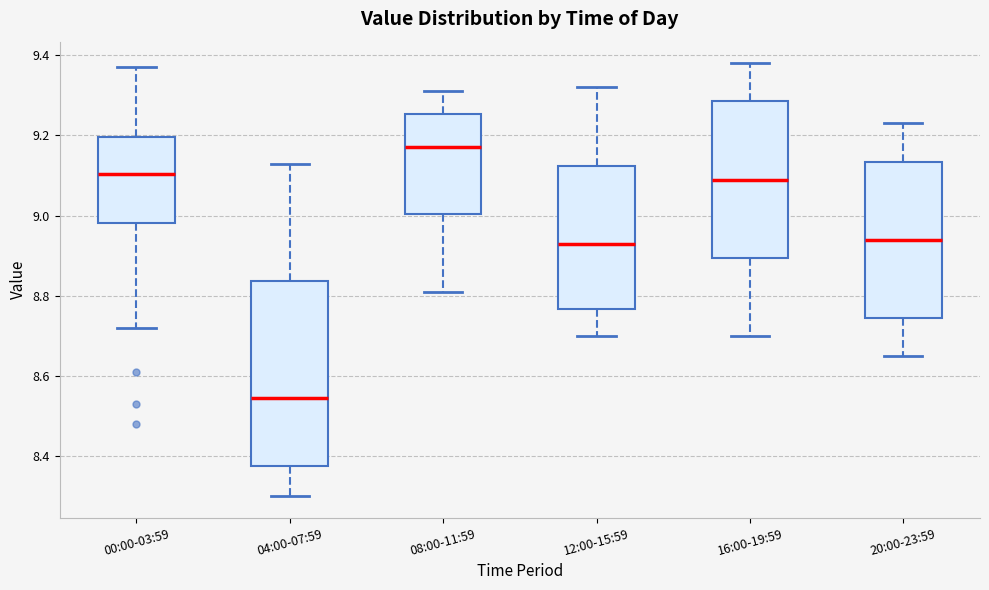

Which box's median line is the highest?

08:00-11:59